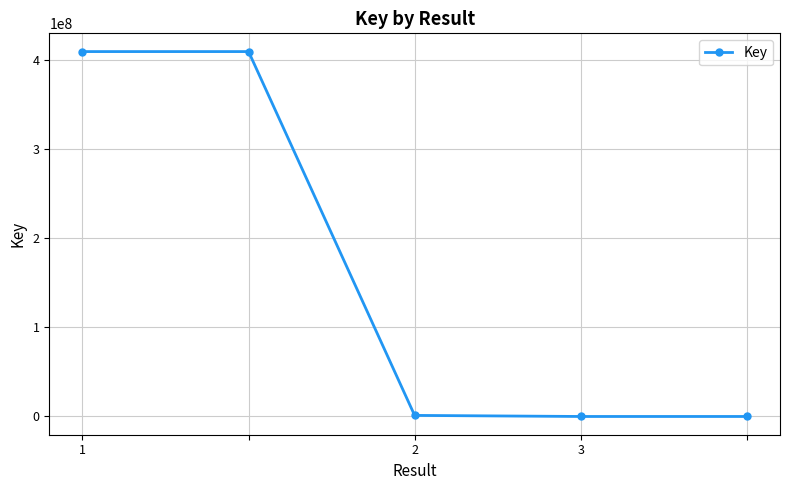

What is the average value?

164090887